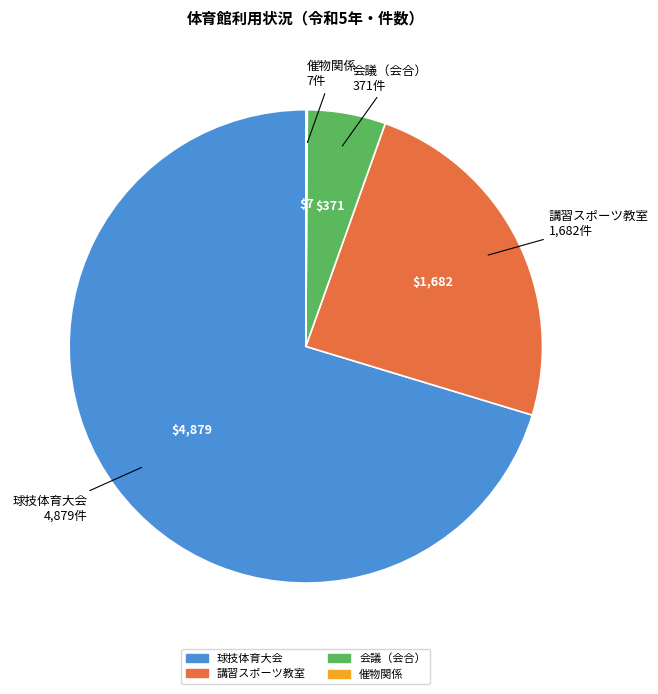

Which category has the biggest portion of the pie?

球技体育大会